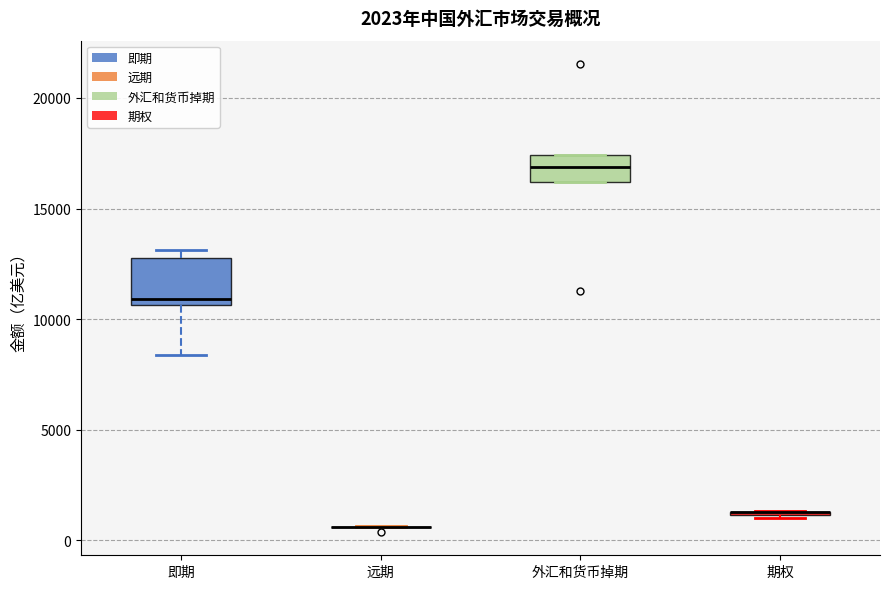

Which box is the tallest, from its lower edge to its upper edge?

即期